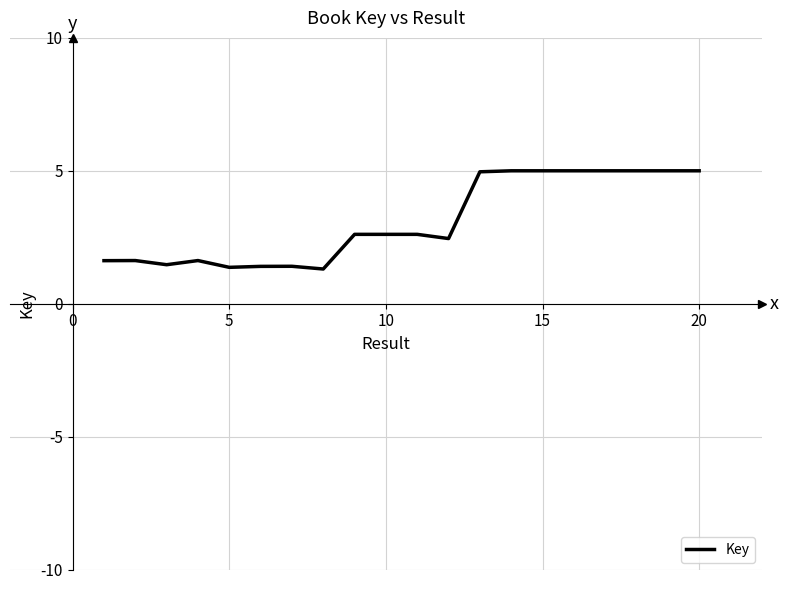

What is the smallest value displayed?

1.3